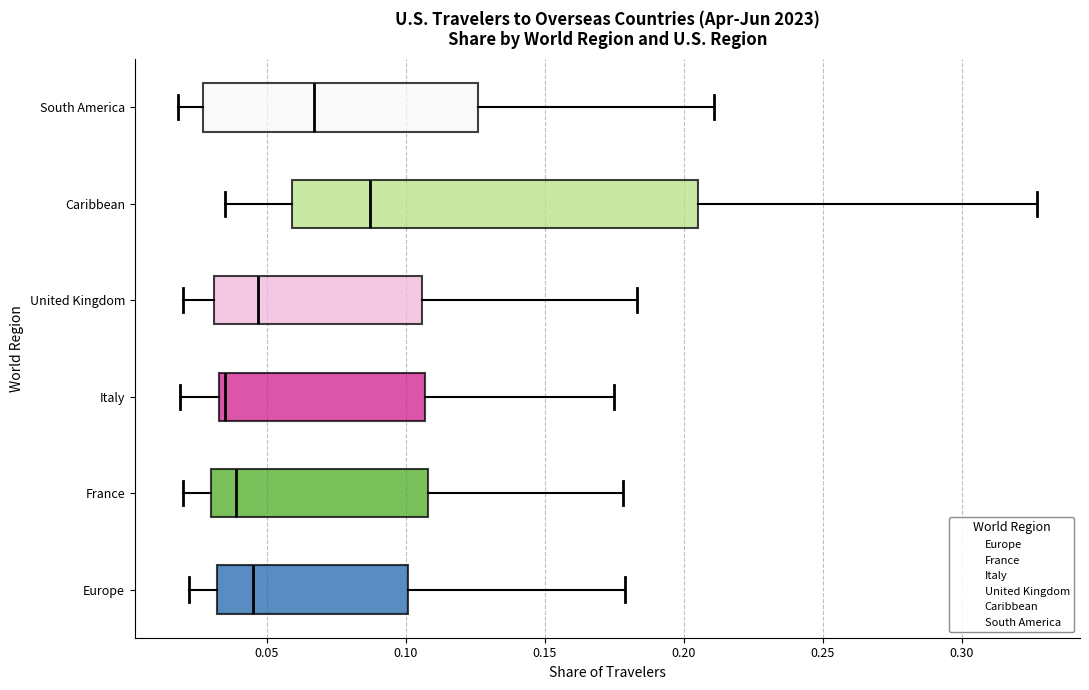

Reading bottom to top, read every box against the x-axis: the position of its median line, the range the box covers, and the ends of its whiskers. The values are not printed on the chart, so give them approximately, as read against the axis.

Europe: median 0.045, box 0.030 to 0.100, whiskers 0.020 to 0.180
France: median 0.040, box 0.030 to 0.110, whiskers 0.020 to 0.180
Italy: median 0.035 (just right of the box's left edge), box 0.035 to 0.105, whiskers 0.020 to 0.175
United Kingdom: median 0.045, box 0.030 to 0.105, whiskers 0.020 to 0.185
Caribbean: median 0.085, box 0.060 to 0.205, whiskers 0.035 to 0.325
South America: median 0.065, box 0.025 to 0.125, whiskers 0.020 to 0.210